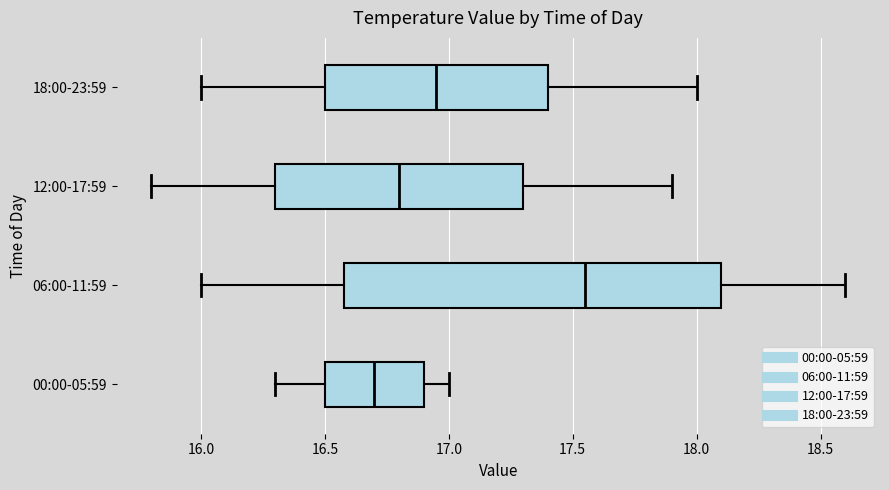

Which box's median line is the furthest to the right?

06:00-11:59